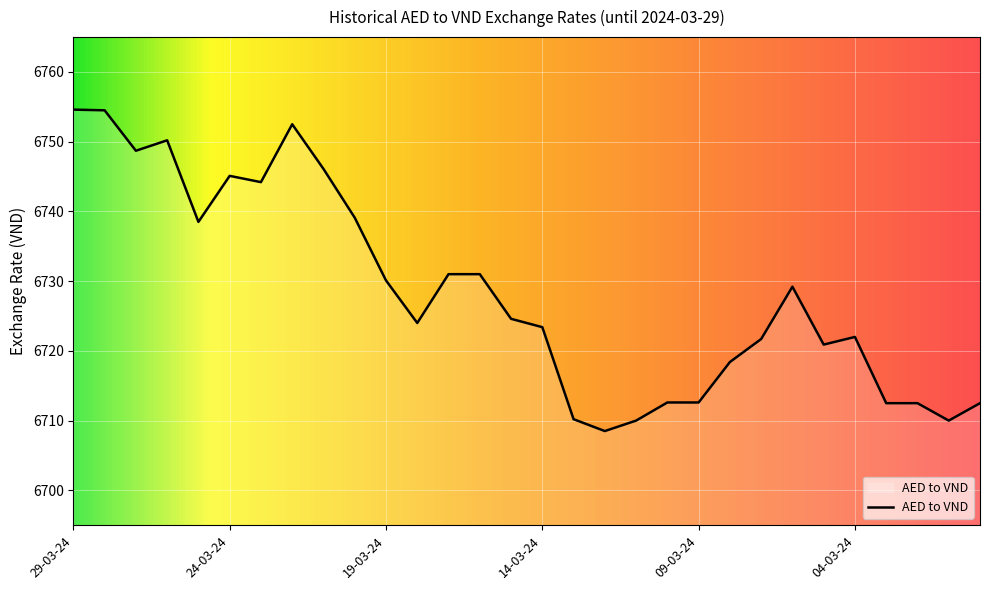

What is the smallest value displayed?

6708.5